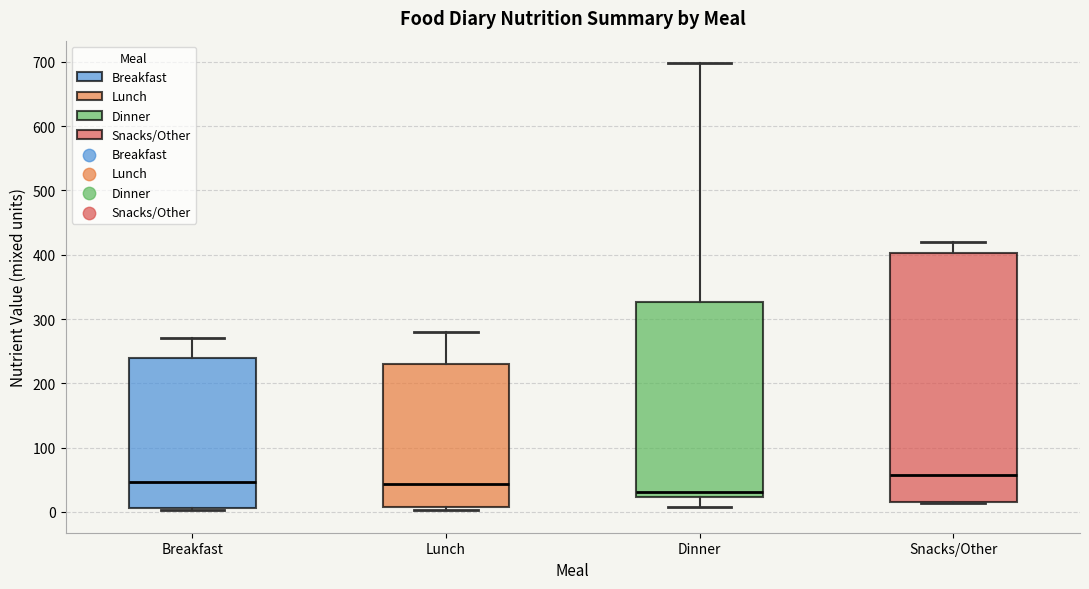

Where is the upper edge of the box for Dinner on the y-axis? The values are not printed on the chart, so give them approximately, as read against the axis.

330